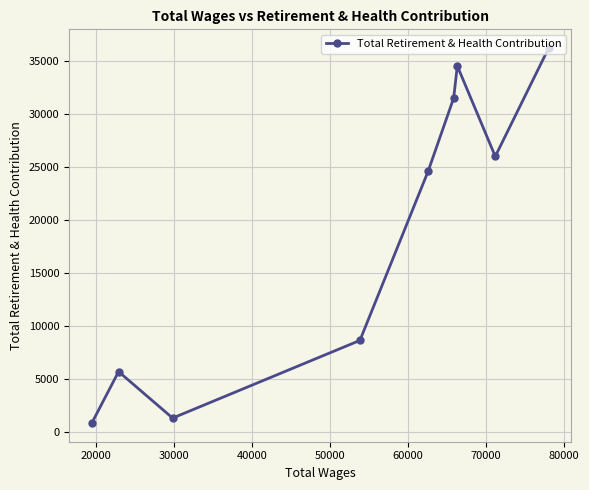

Is this an area chart (filled region under the line)?

No